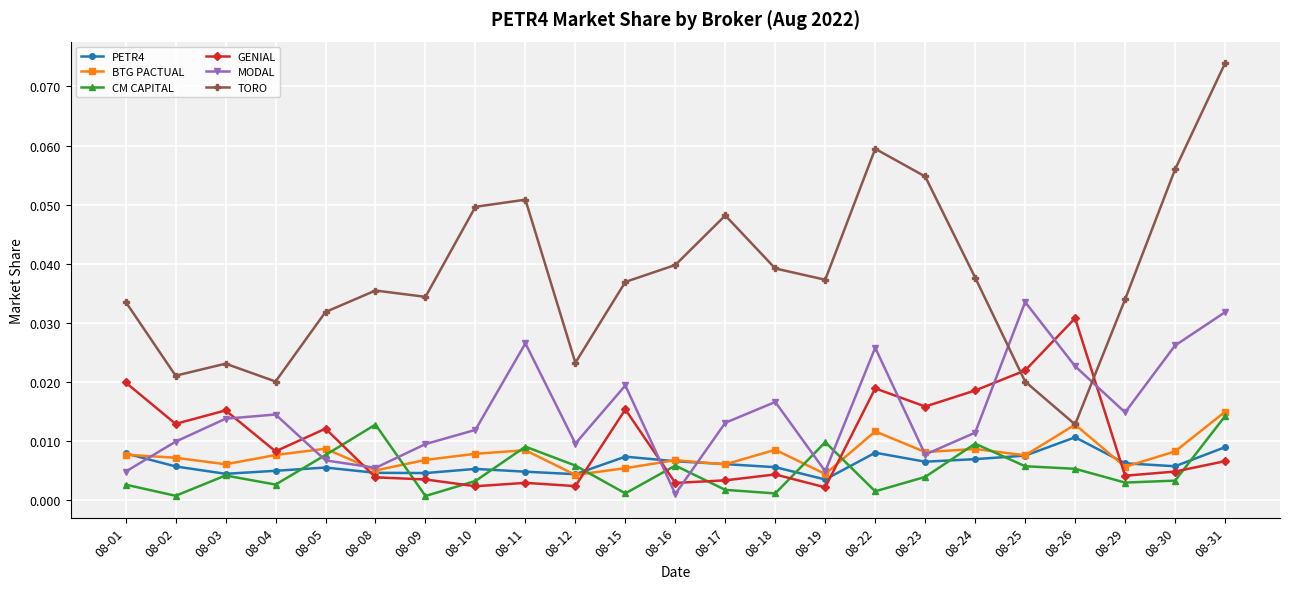

Which category has the highest value in the GENIAL series?

08-26